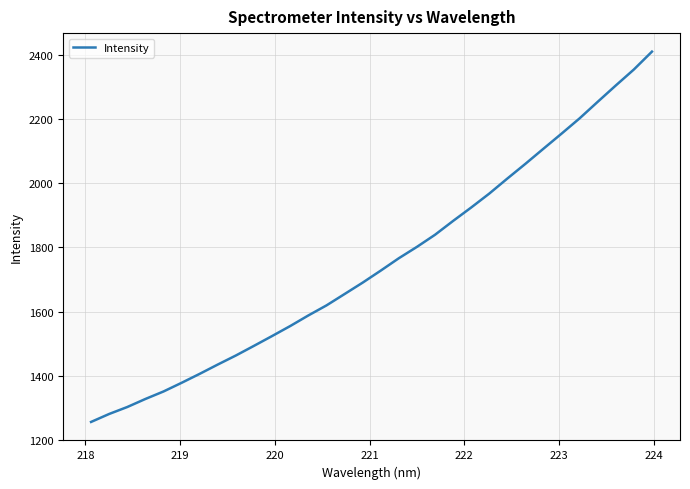

How many lines are shown in the chart?

1